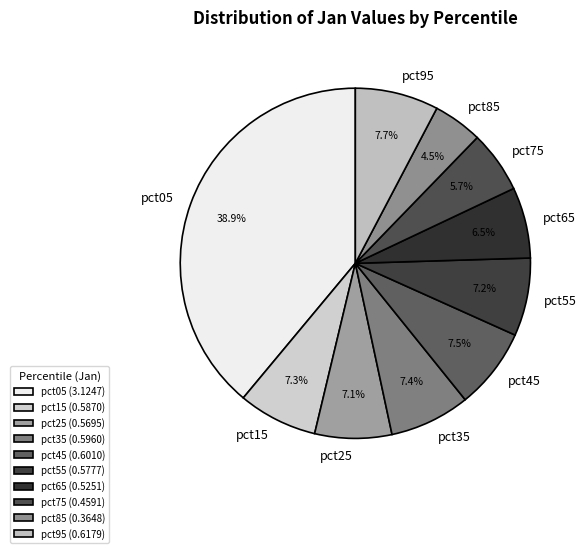

To the nearest percent, what portion does pct15 represent?

7%